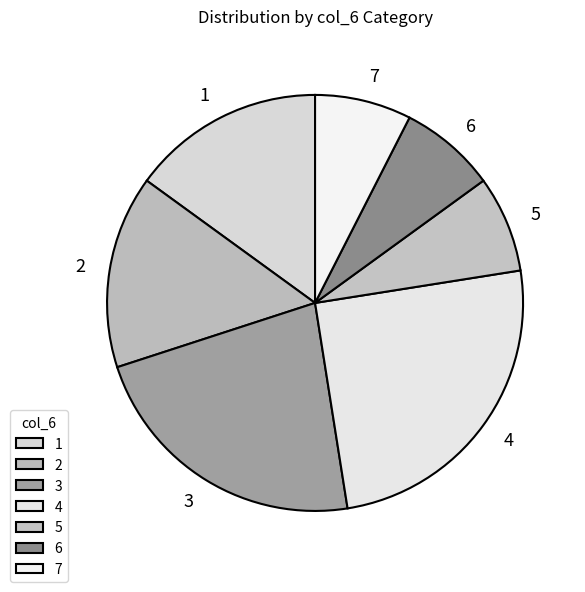

Count the number of slices in the pie.

7